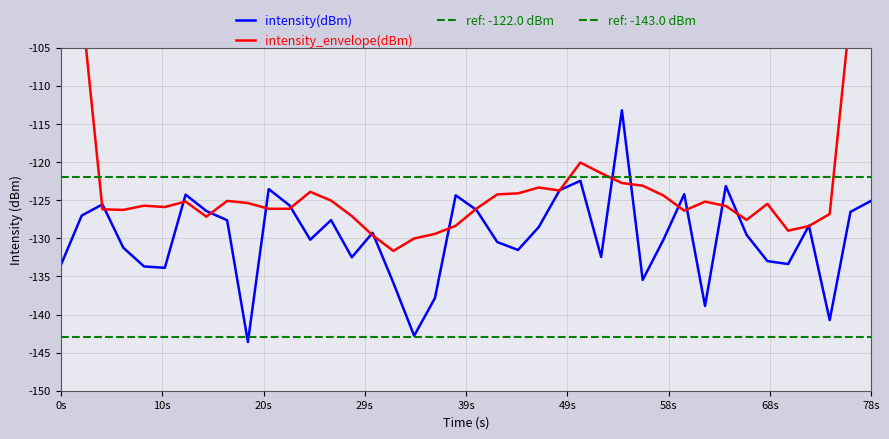

What is the maximum value for intensity(dBm)?

-113.2